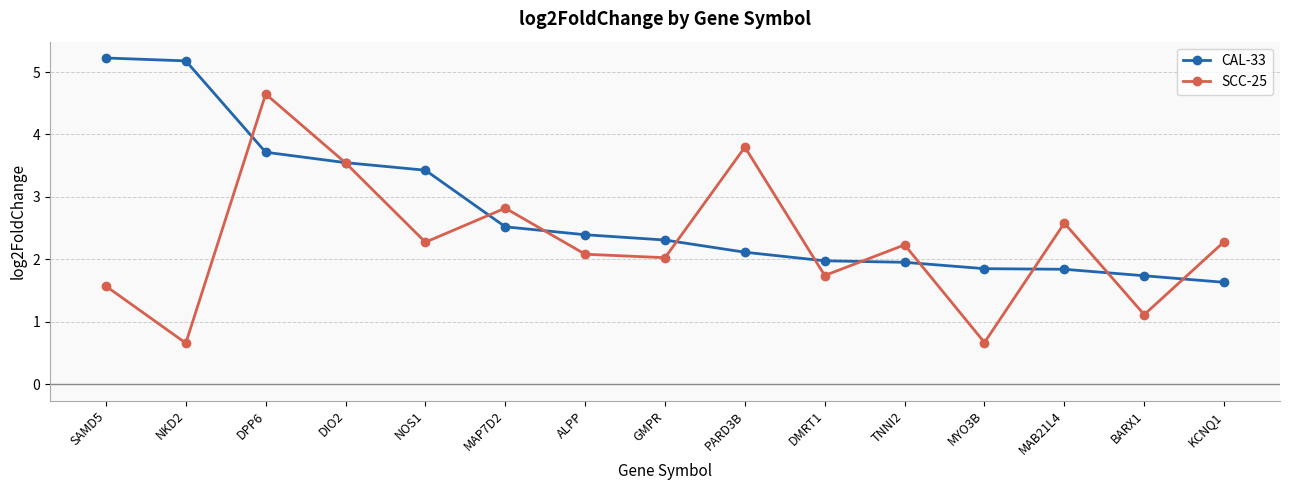

Where is SCC-25 nearest to the value 2?

GMPR